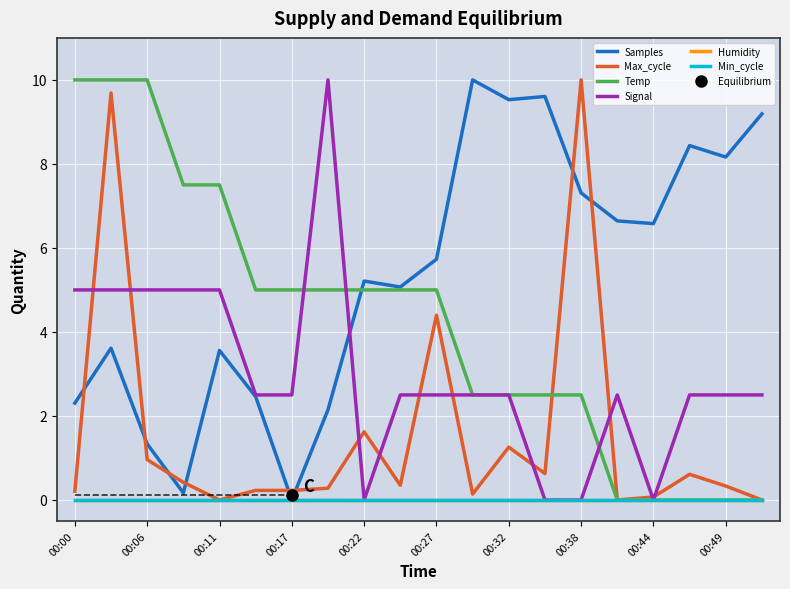

How many values in Temp are above zero?

15